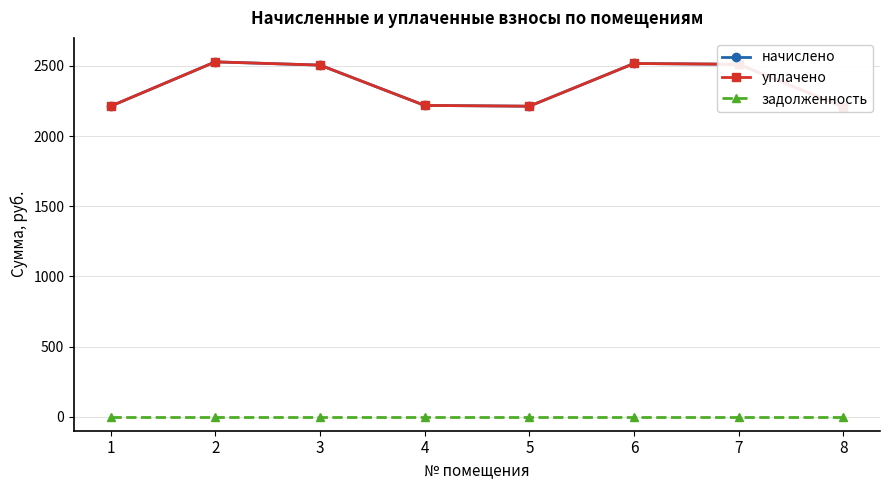

Where is уплачено nearest to the value 2368?

3